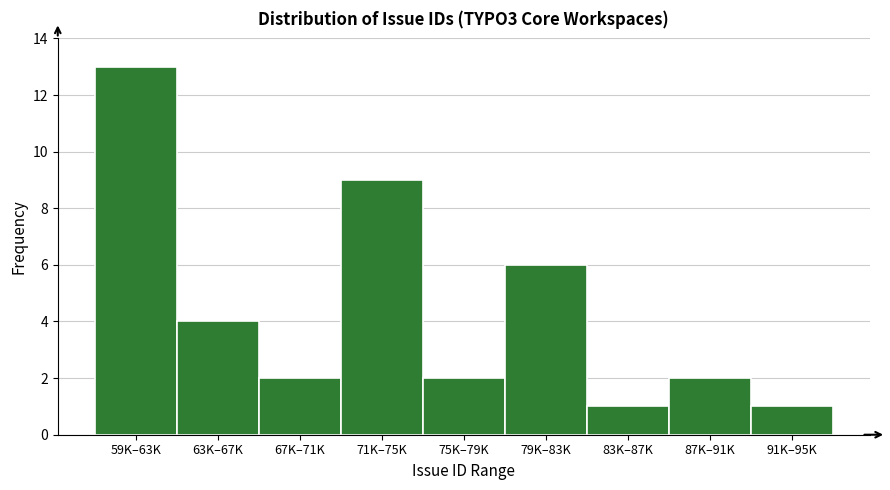

Reading right to left, transcribe all the data shown in this chart.

91K–95K=1	87K–91K=2	83K–87K=1	79K–83K=6	75K–79K=2	71K–75K=9	67K–71K=2	63K–67K=4	59K–63K=13